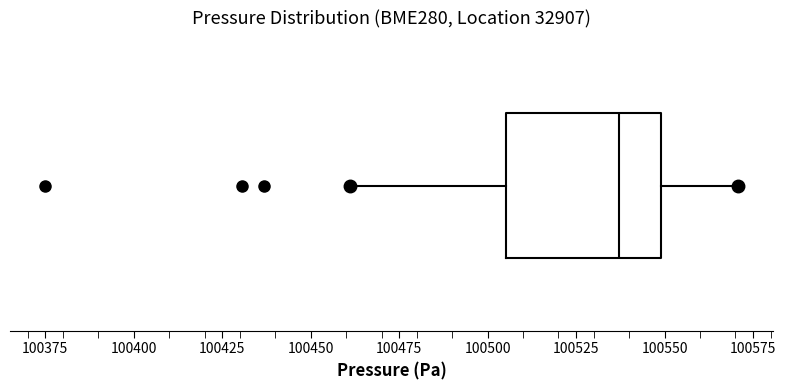

Read this box plot against the x-axis: the position of the median line, the range covered by the box, and the ends of both whiskers. The values are not printed on the chart, so give them approximately, as read against the axis.

median 100535, box 100505 to 100550, whiskers 100460 to 100570